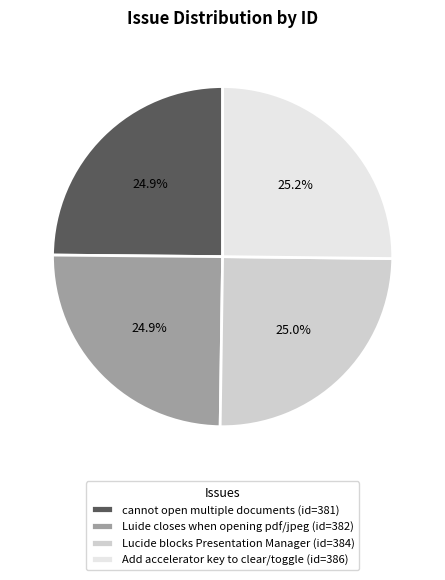

How many segments does this pie chart have?

4